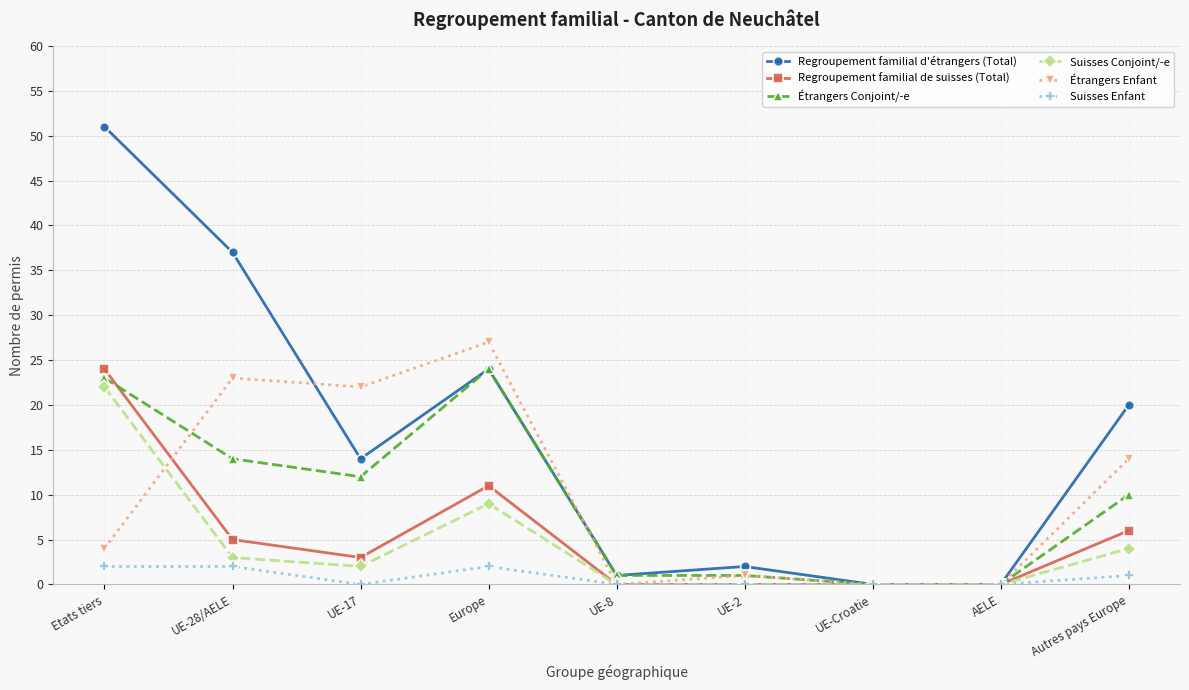

Count the number of categories in the chart.

9